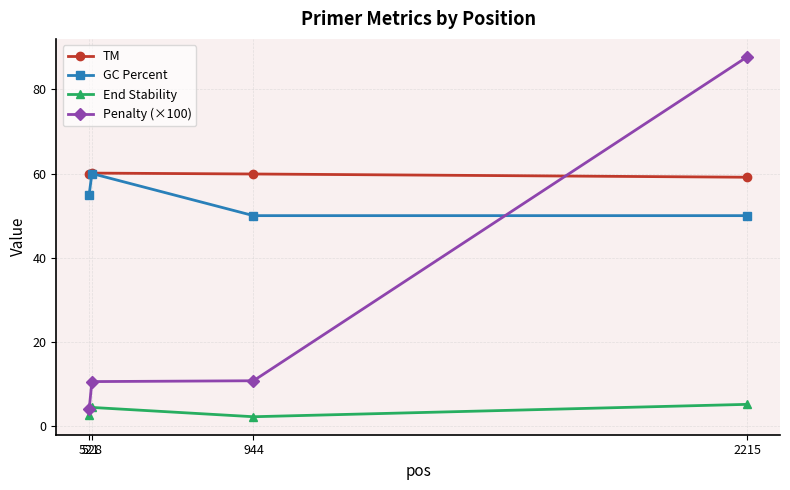

Which series has the widest spread of values?

Penalty (×100)